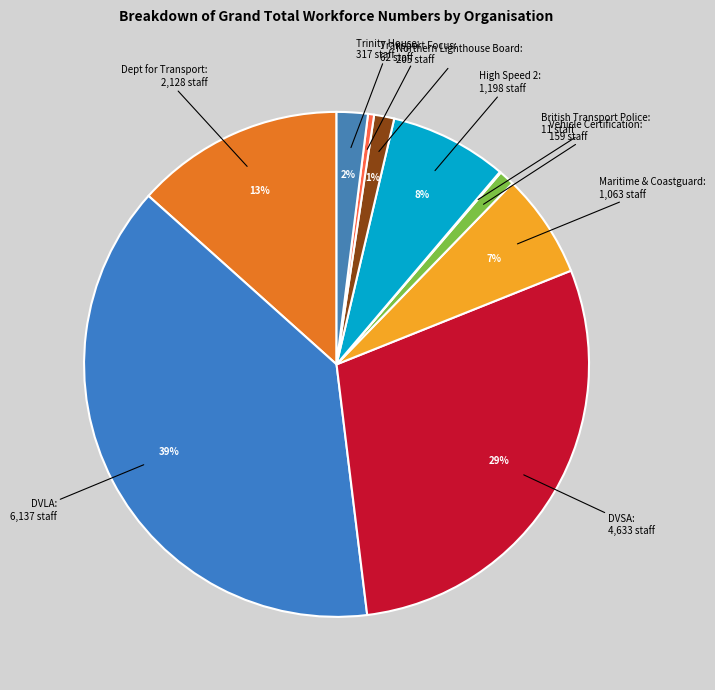

Rank the categories by value from lowest to highest.

British Transport Police Authority, Transport Focus, Vehicle Certification Agency, Northern Lighthouse Board, Trinity House, Maritime and Coastguard Agency, High Speed 2, Department for Transport, Driver and Vehicle Standards Agency, Driver and Vehicle Licensing Agency